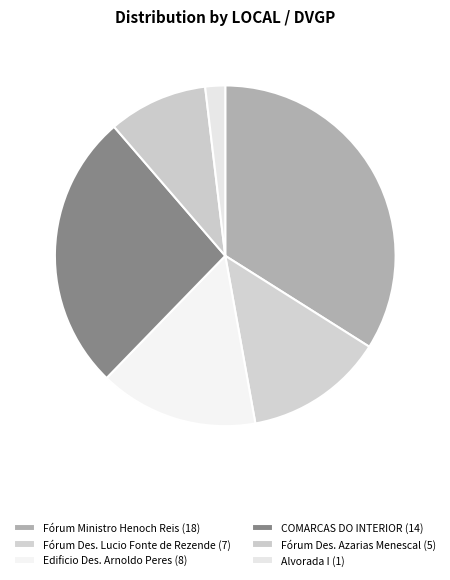

Which category has the biggest portion of the pie?

Fórum Ministro Henoch Reis